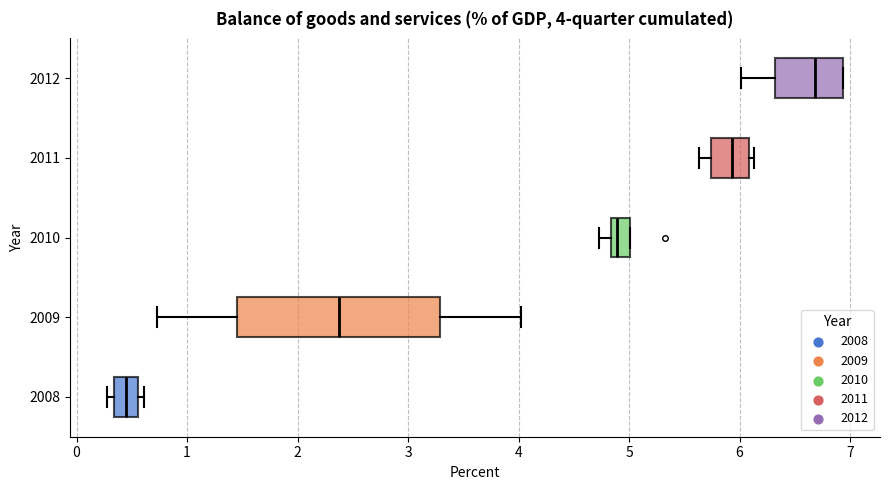

Which box's median line is the furthest to the right?

2012